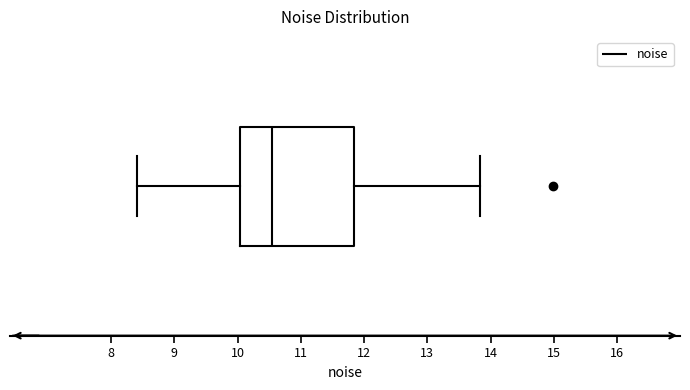

Transcribe this box plot: give where the median line is, the range the box spans, and where the two whiskers end, as read against the x-axis. The values are not printed on the chart, so give them approximately, as read against the axis.

median 10.5, box 10.0 to 11.8, whiskers 8.4 to 13.8